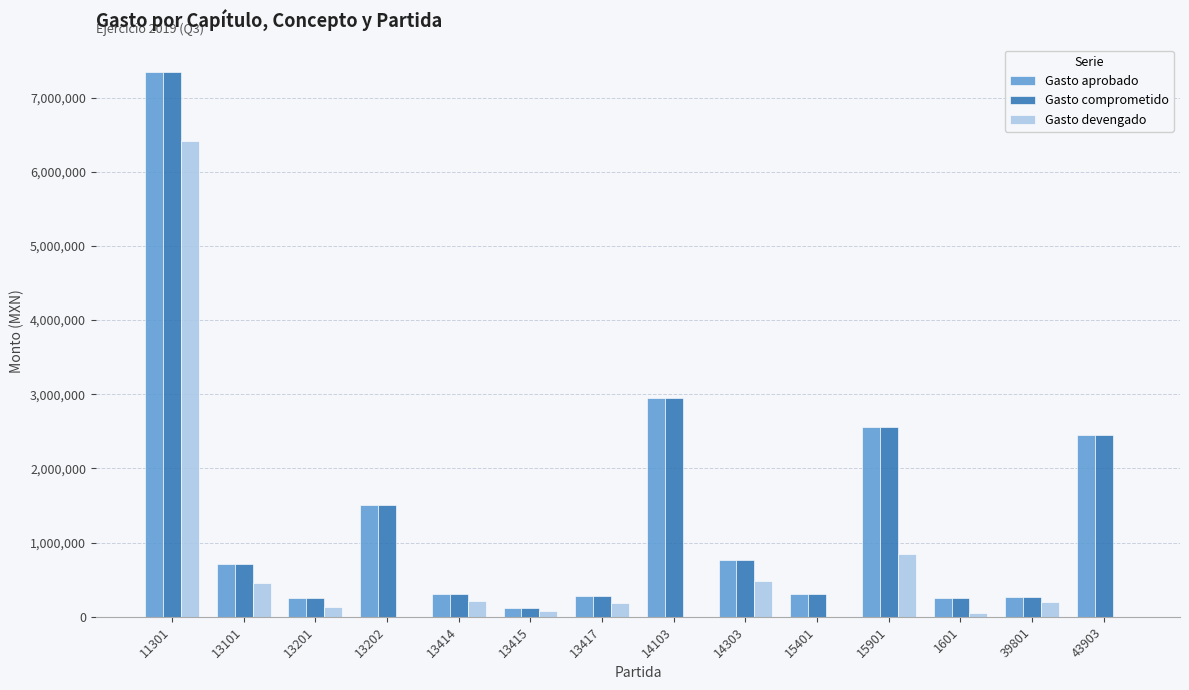

The value of Gasto comprometido at 13202 is 334143.3. True or false?

False